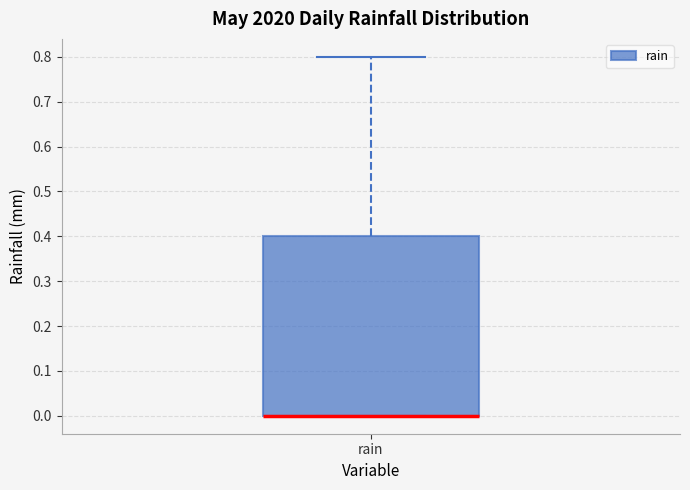

Where does the upper whisker of the box for rain end on the y-axis? The values are not printed on the chart, so give them approximately, as read against the axis.

0.8